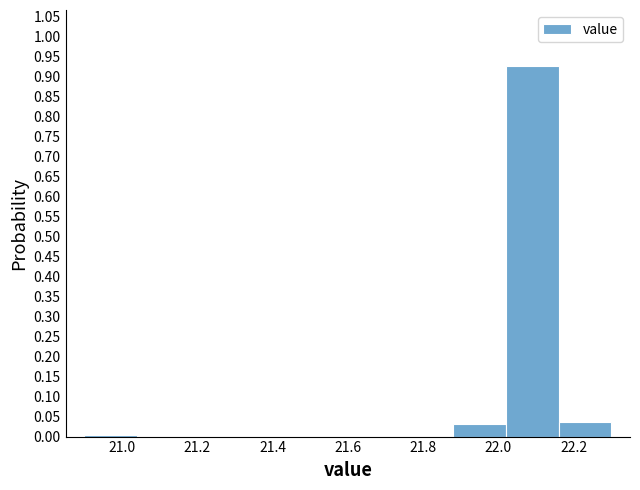

Over which range of the x-axis is the bar tallest?

22.02 to 22.16